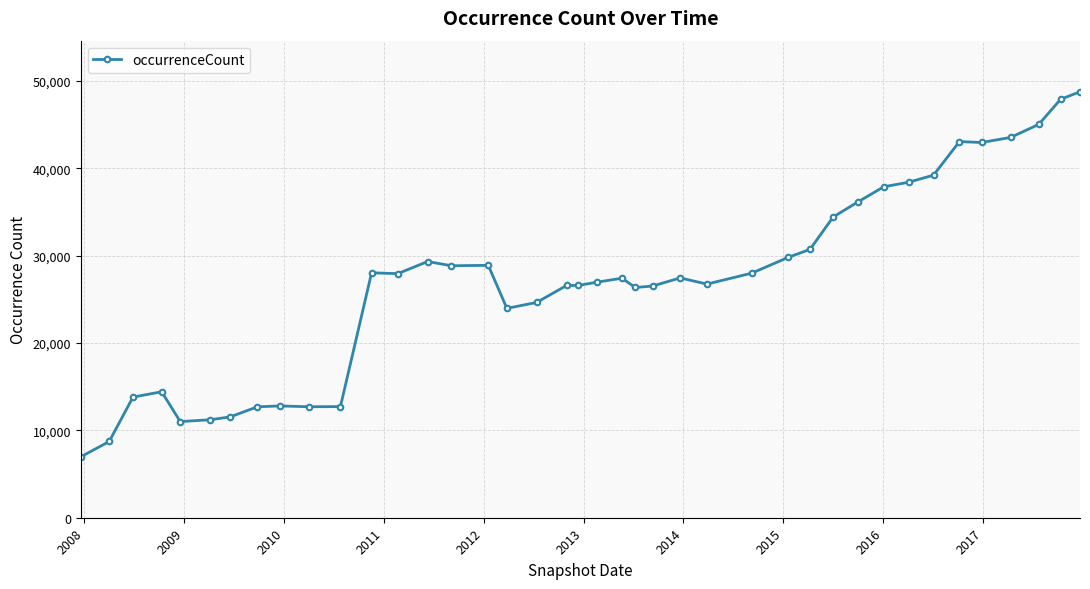

What is the sum of all values?

1081044